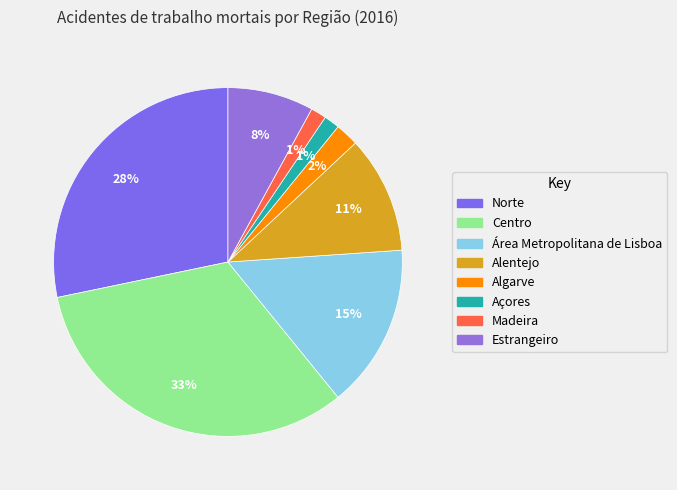

Rank the categories by value from lowest to highest.

Açores, Madeira, Algarve, Estrangeiro, Alentejo, Área Metropolitana de Lisboa, Norte, Centro